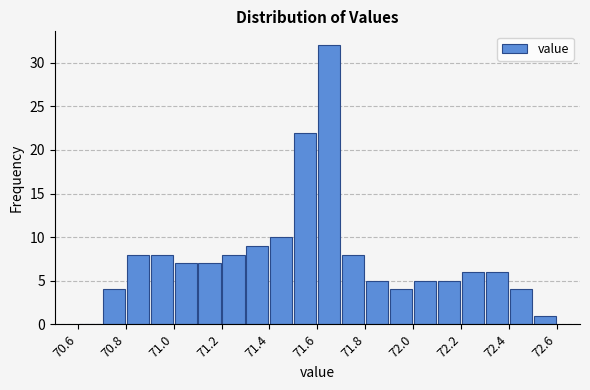

Which range on the x-axis has the tallest bar?

71.6 to 71.7